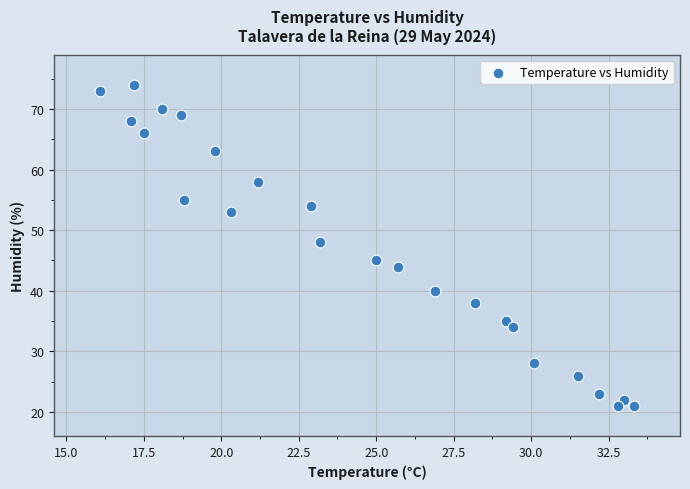

What is the range of Y values (max minus min)?

53